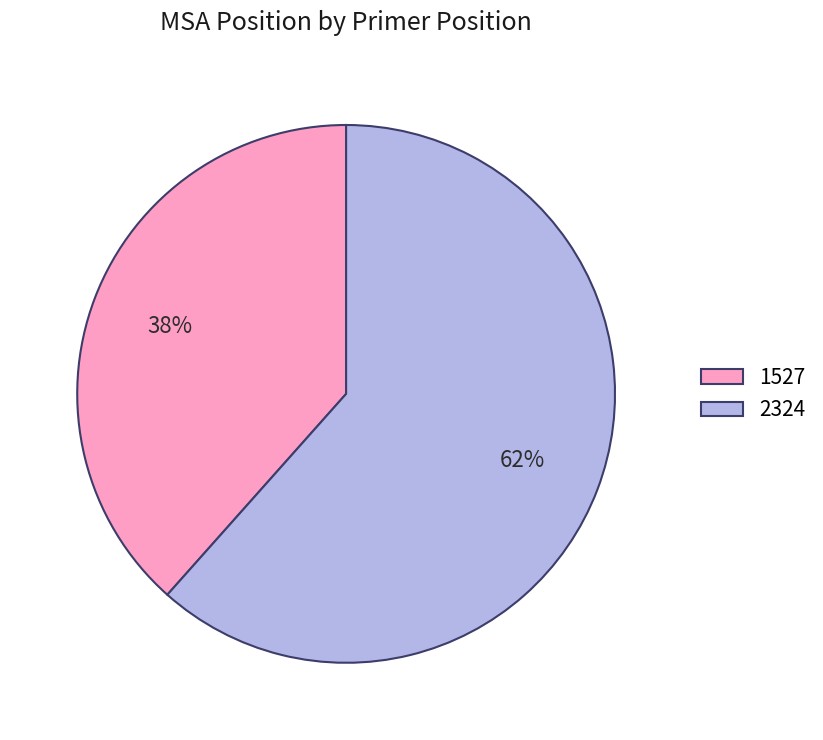

Does 2324 account for over 50% of the chart?

Yes